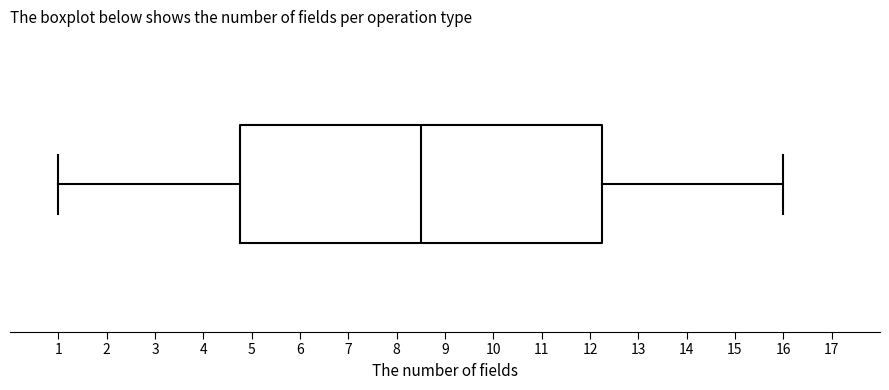

Transcribe this box plot: give where the median line is, the range the box spans, and where the two whiskers end, as read against the x-axis. The values are not printed on the chart, so give them approximately, as read against the axis.

median 8.5, box 4.8 to 12.3, whiskers 1.0 to 16.0